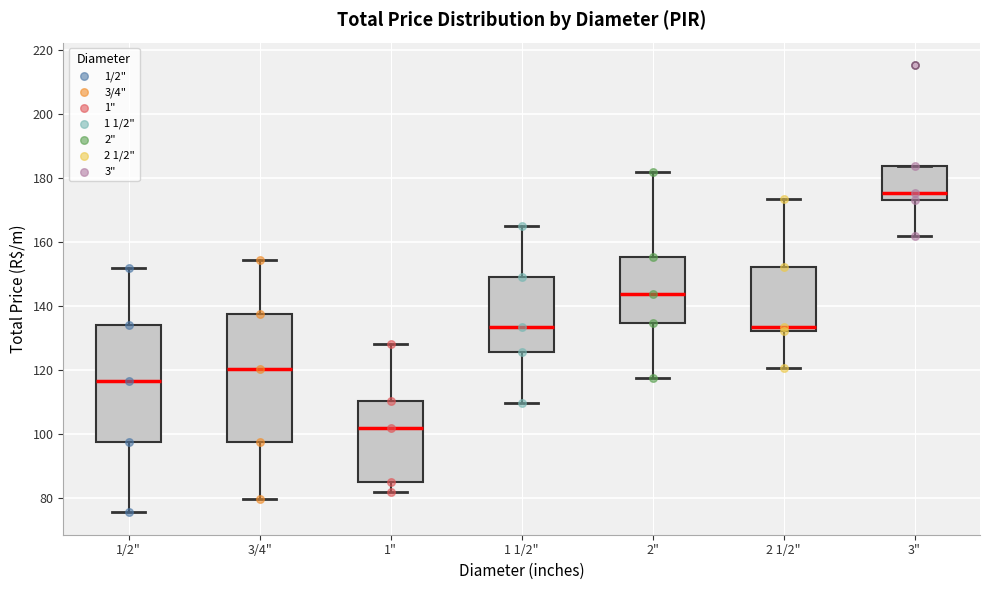

Where is the lower edge of the box for 2" on the y-axis? The values are not printed on the chart, so give them approximately, as read against the axis.

134